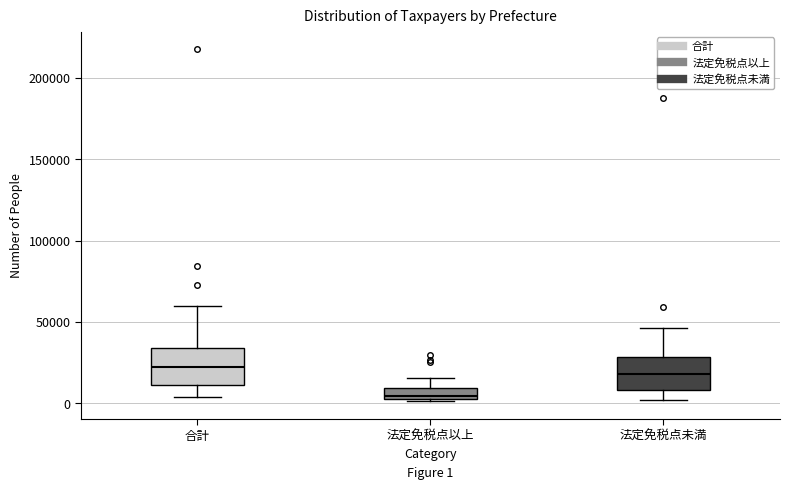

Which box has the lowest median line?

法定免税点以上